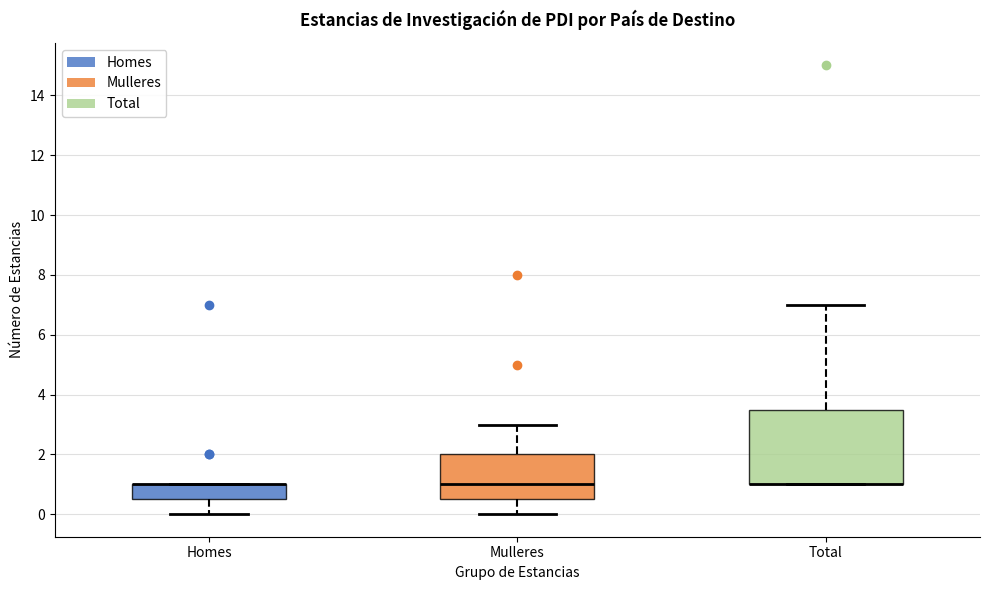

Where does the upper whisker of the box for Mulleres end on the y-axis? The values are not printed on the chart, so give them approximately, as read against the axis.

3.0